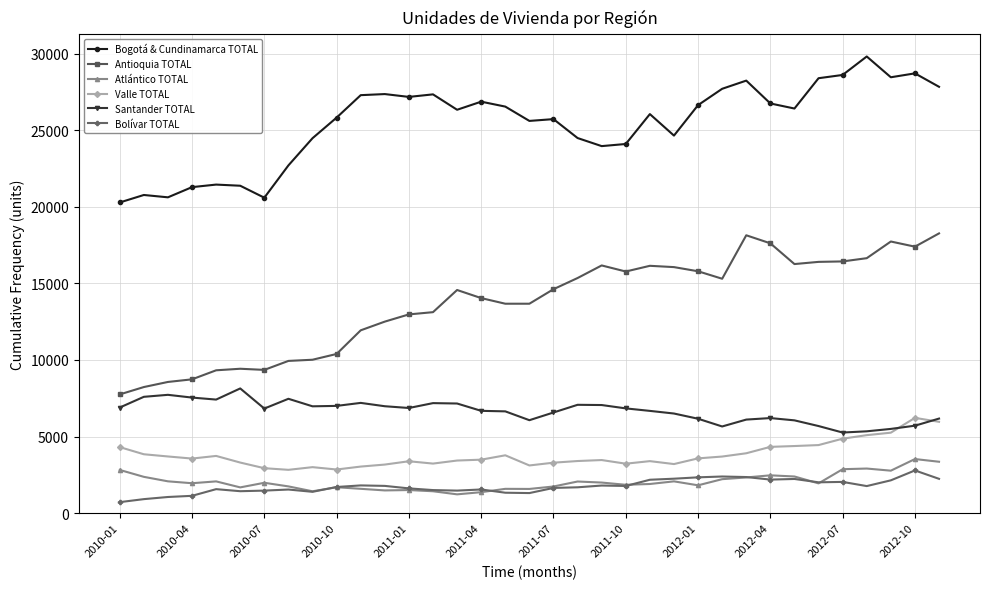

Which series has the largest total across all categories?

Bogotá & Cundinamarca TOTAL